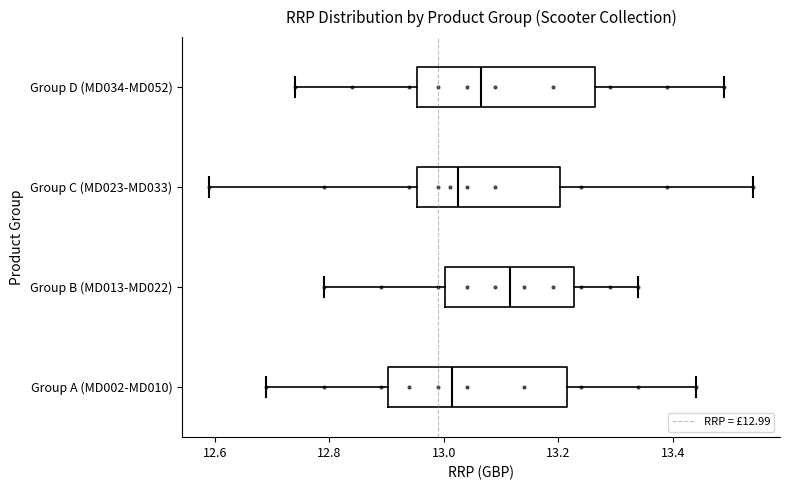

Reading bottom to top, transcribe this box plot: for each box, give where its median line is, the range the box spans, and where its two whiskers end, as read against the x-axis. The values are not printed on the chart, so give them approximately, as read against the axis.

Group A (MD002-MD010): median 13.02, box 12.90 to 13.22, whiskers 12.70 to 13.44
Group B (MD013-MD022): median 13.12, box 13.00 to 13.22, whiskers 12.80 to 13.34
Group C (MD023-MD033): median 13.02, box 12.96 to 13.20, whiskers 12.60 to 13.54
Group D (MD034-MD052): median 13.06, box 12.96 to 13.26, whiskers 12.74 to 13.50